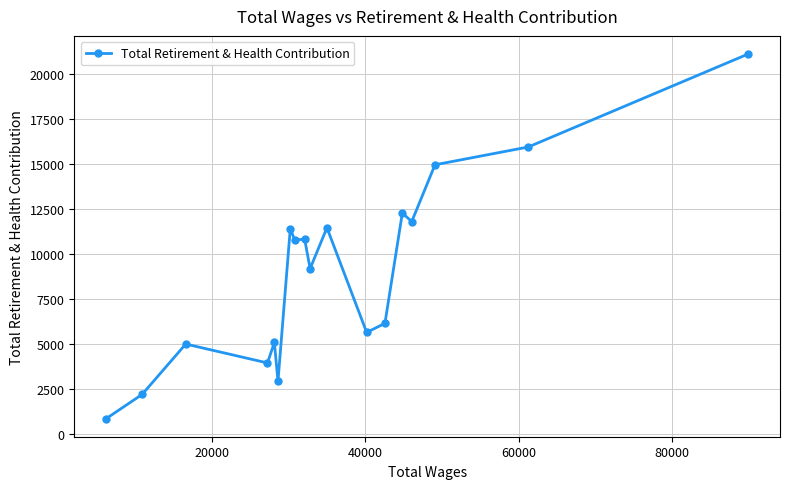

What is the smallest value displayed?

866